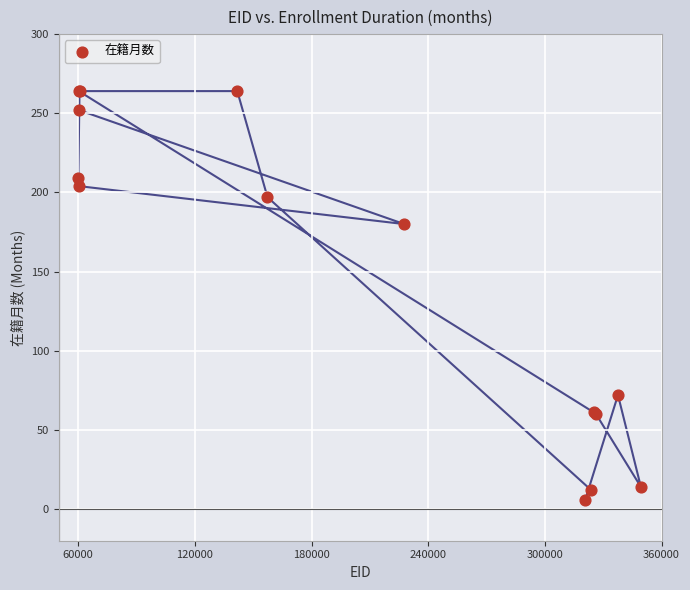

What Y value in the scatter plot is closest to 135?

180